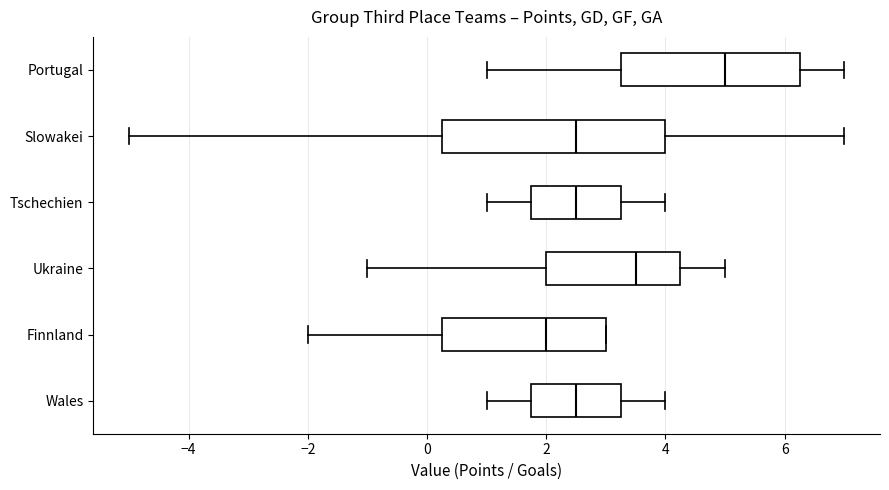

Reading bottom to top, read every box against the x-axis: the position of its median line, the range the box covers, and the ends of its whiskers. The values are not printed on the chart, so give them approximately, as read against the axis.

Wales: median 2.6, box 1.8 to 3.2, whiskers 1.0 to 4.0
Finnland: median 2.0, box 0.2 to 3.0, whiskers -2.0 to 3.0
Ukraine: median 3.6, box 2.0 to 4.2, whiskers -1.0 to 5.0
Tschechien: median 2.6, box 1.8 to 3.2, whiskers 1.0 to 4.0
Slowakei: median 2.6, box 0.2 to 4.0, whiskers -5.0 to 7.0
Portugal: median 5.0, box 3.2 to 6.2, whiskers 1.0 to 7.0